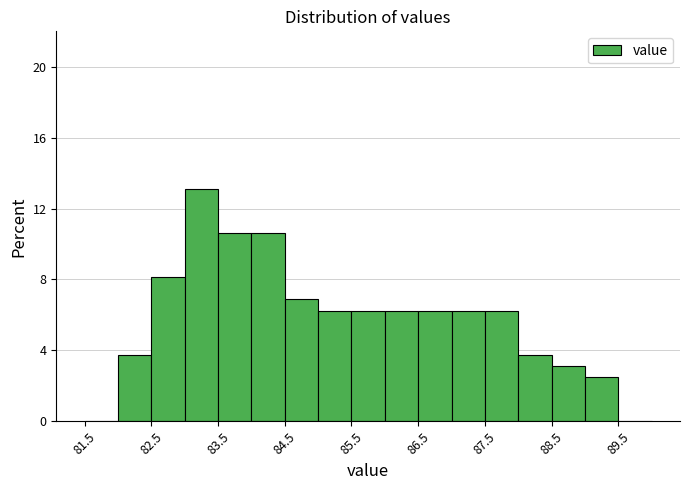

Over which range of the x-axis is the bar tallest?

83.0 to 83.5